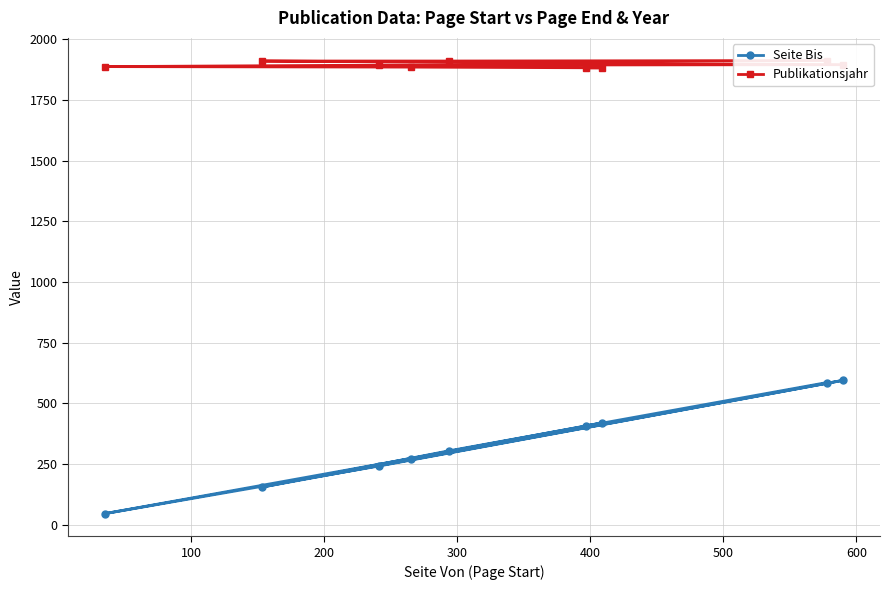

What is the value of the Seite Bis point at the 9th from the left?

595